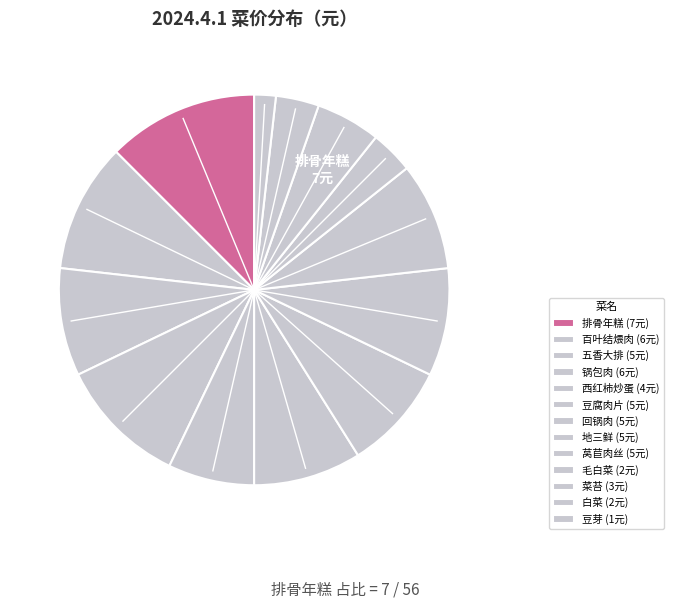

What percentage is the 白菜 slice, to the nearest percent?

4%